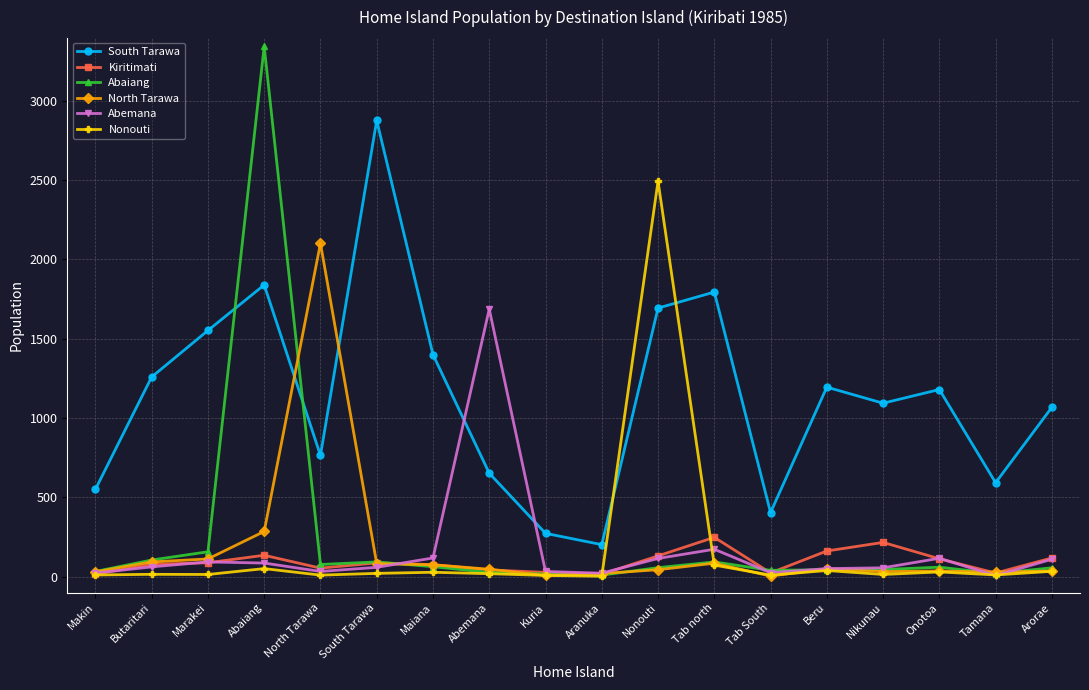

True or false: Abemana and Kiritimati intersect in this chart.

True